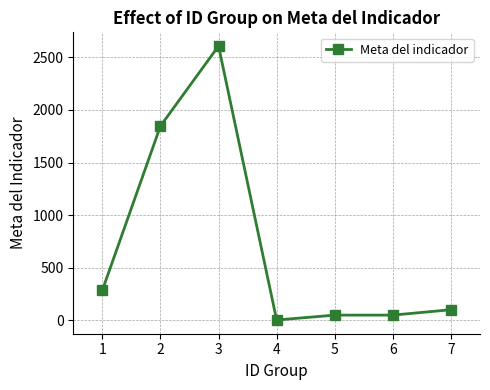

Is it true that the value at 7 is 100.0?

True